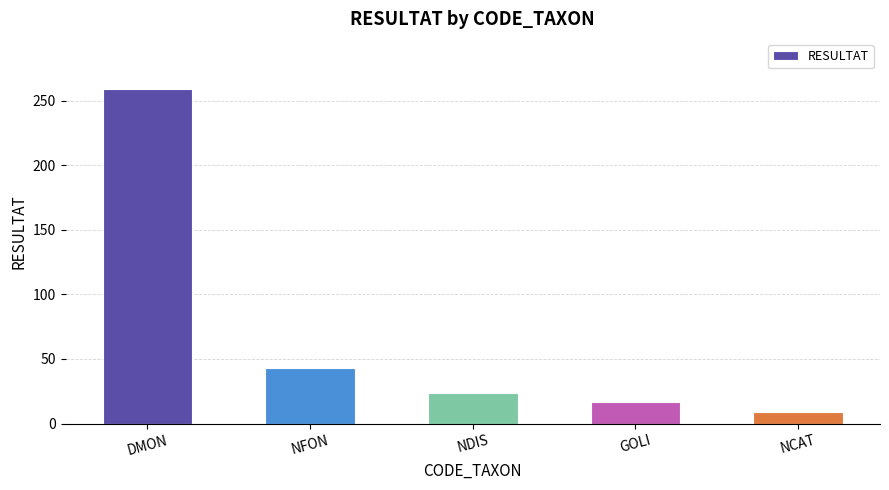

List the labels in order of value, smallest first.

NCAT, GOLI, NDIS, NFON, DMON